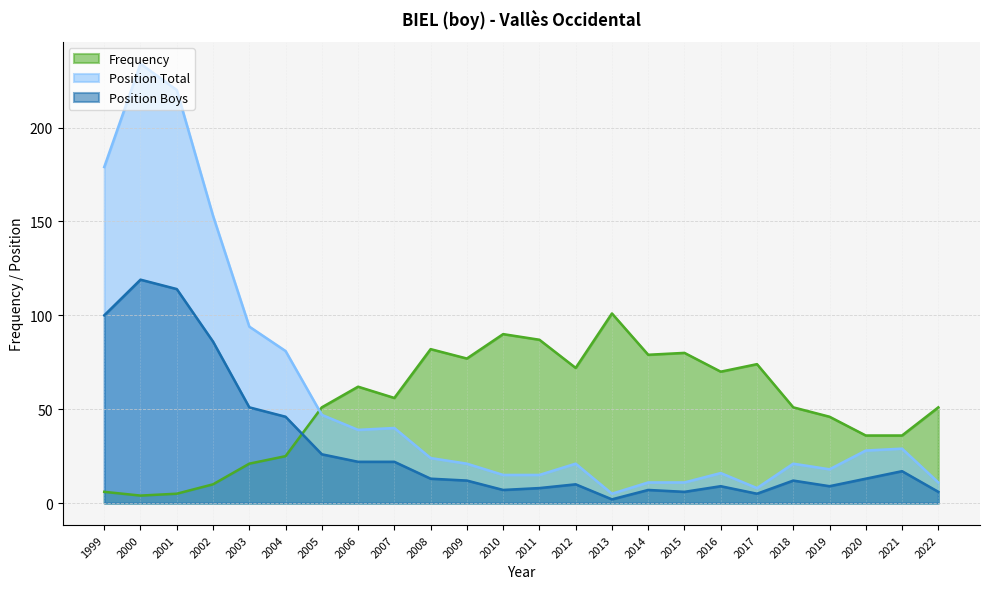

How many values in the Position Boys series exceed 13?

10